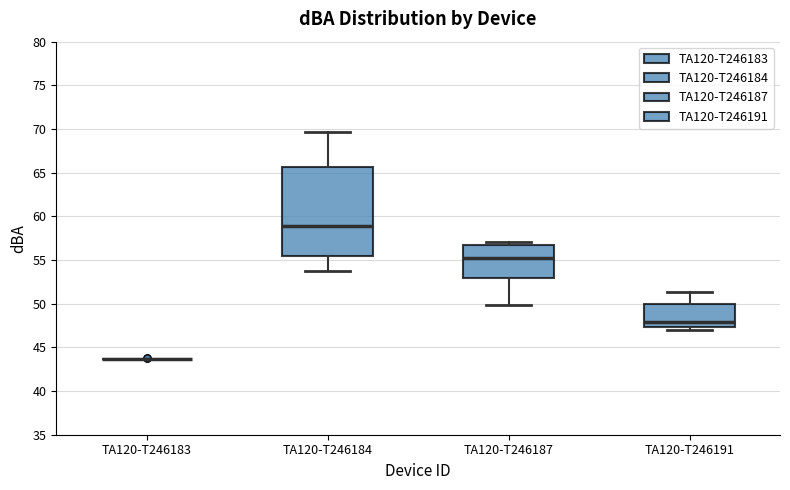

Reading left to right, transcribe this box plot: for each box, give where its median line is, the range the box spans, and where its two whiskers end, as read against the y-axis. The values are not printed on the chart, so give them approximately, as read against the axis.

TA120-T246183: box collapsed to a line at 43.5, whiskers 43.5 to 43.5
TA120-T246184: median 59.0, box 55.5 to 65.5, whiskers 54.0 to 69.5
TA120-T246187: median 55.0, box 53.0 to 56.5, whiskers 50.0 to 57.0
TA120-T246191: median 48.0, box 47.5 to 50.0, whiskers 47.0 to 51.5